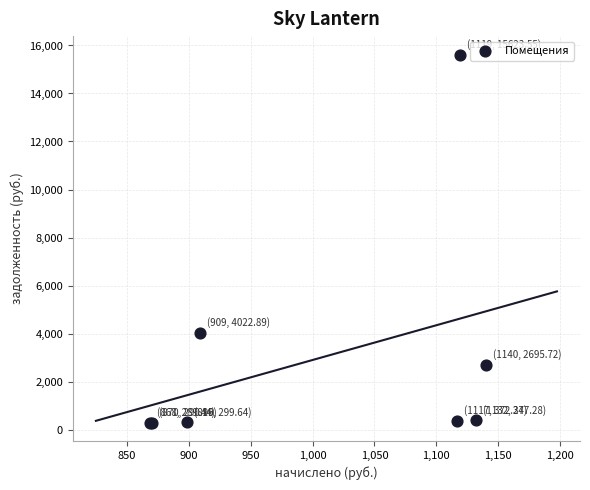

What Y value in the scatter plot is closest to 7956?

4022.9